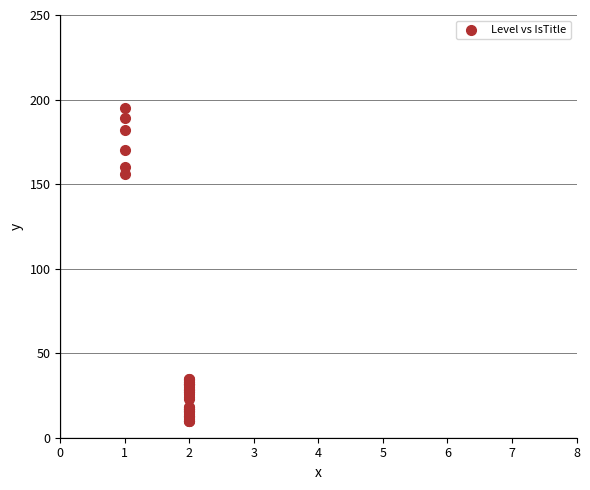

What Y value in the scatter plot is closest to 102?

156